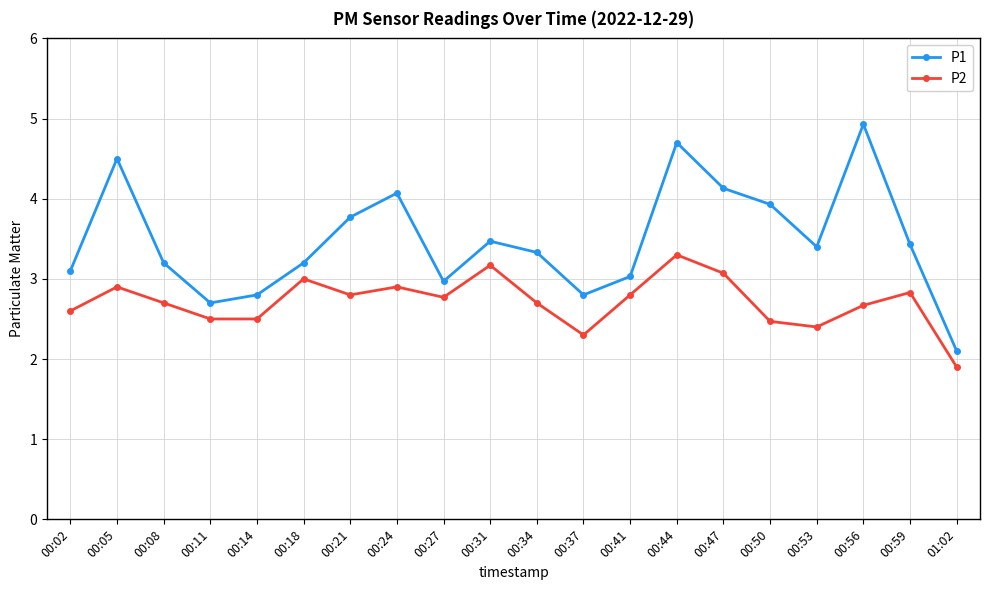

At how many categories does at least one series exceed 3?

15